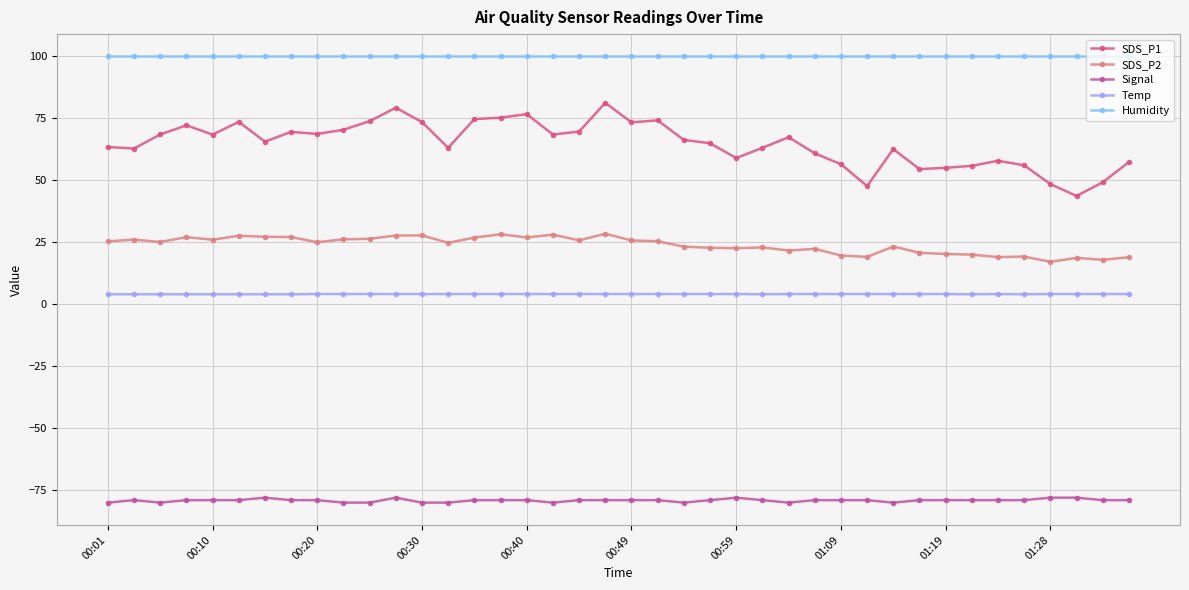

Which series has the largest total across all categories?

Humidity